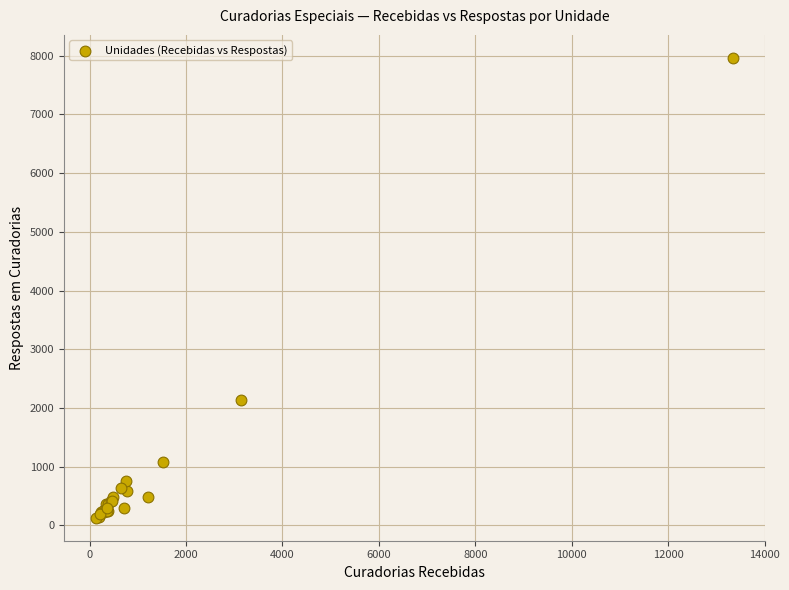

What Y value in the scatter plot is closest to 4047?

2132